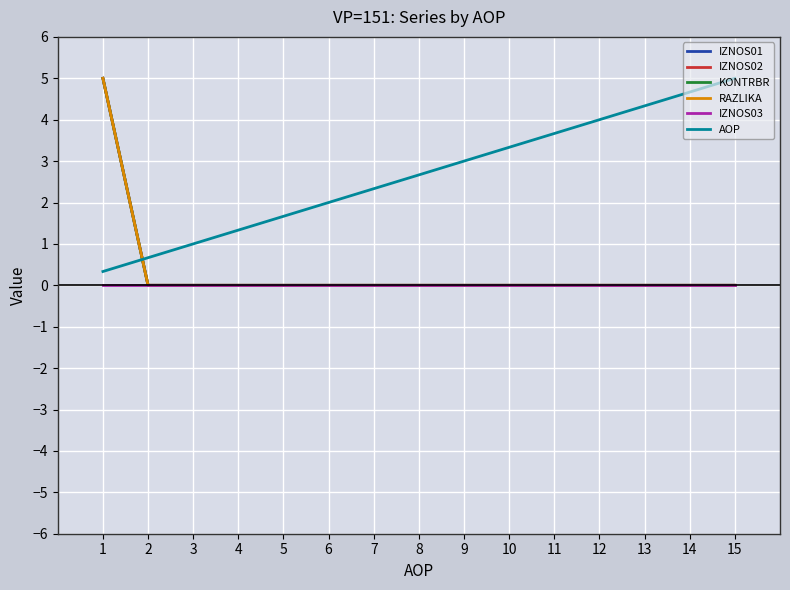

Which series has the widest spread of values?

IZNOS01